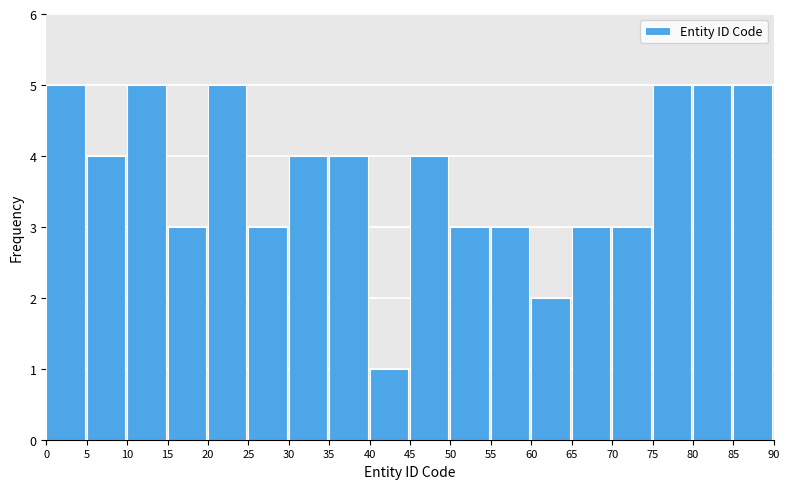

Reading left to right, transcribe this chart: for each bar, give the range it covers on the x-axis and its height. The values are not printed on the chart, so give them approximately, as read against the axis.

0 to 5: 5
5 to 10: 4
10 to 15: 5
15 to 20: 3
20 to 25: 5
25 to 30: 3
30 to 35: 4
35 to 40: 4
40 to 45: 1
45 to 50: 4
50 to 55: 3
55 to 60: 3
60 to 65: 2
65 to 70: 3
70 to 75: 3
75 to 80: 5
80 to 85: 5
85 to 90: 5